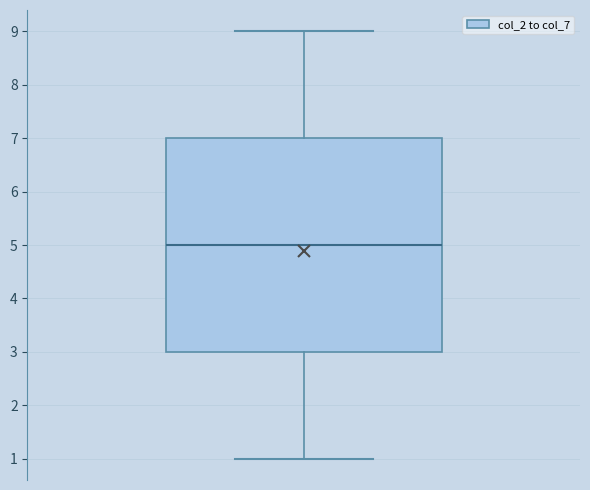

Read this box plot against the y-axis: the position of the median line, the range covered by the box, and the ends of both whiskers. The values are not printed on the chart, so give them approximately, as read against the axis.

median 5, box 3 to 7, whiskers 1 to 9